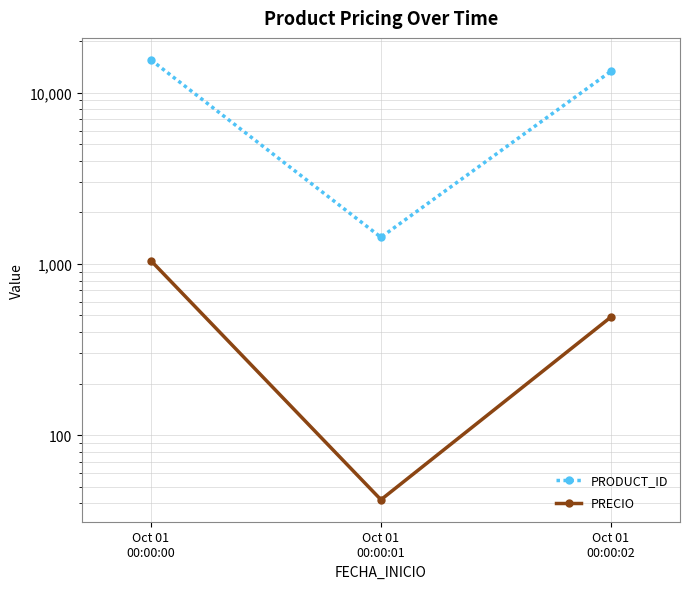

Which series has the largest range (max minus min)?

PRODUCT_ID